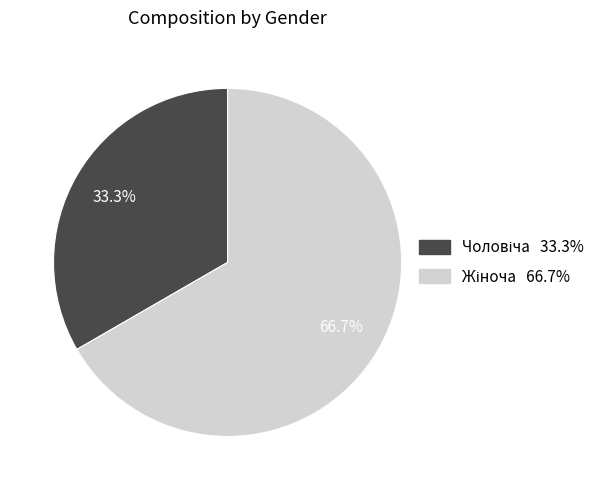

To the nearest percent, what is the average slice percentage?

50%